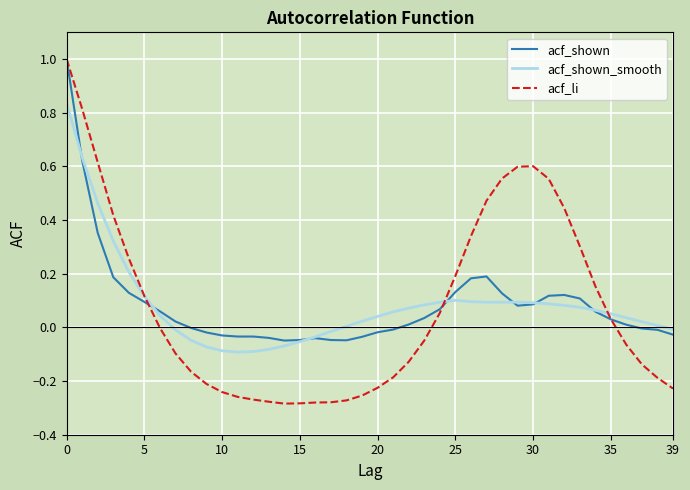

Which series has the largest range (max minus min)?

acf_li